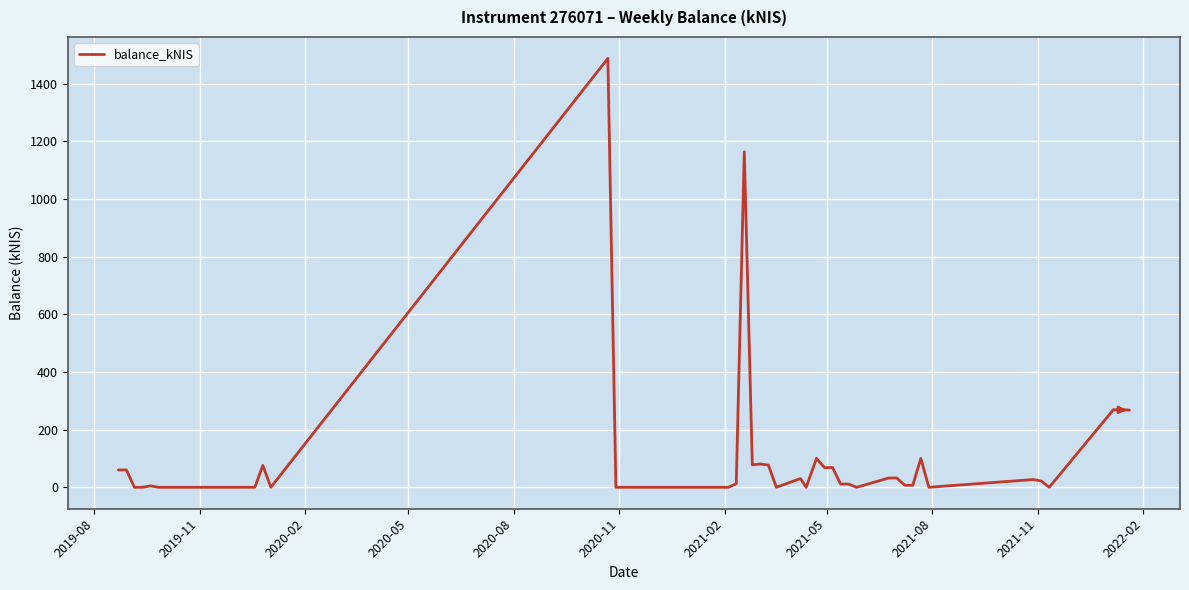

Does the chart have visible grid lines?

Yes